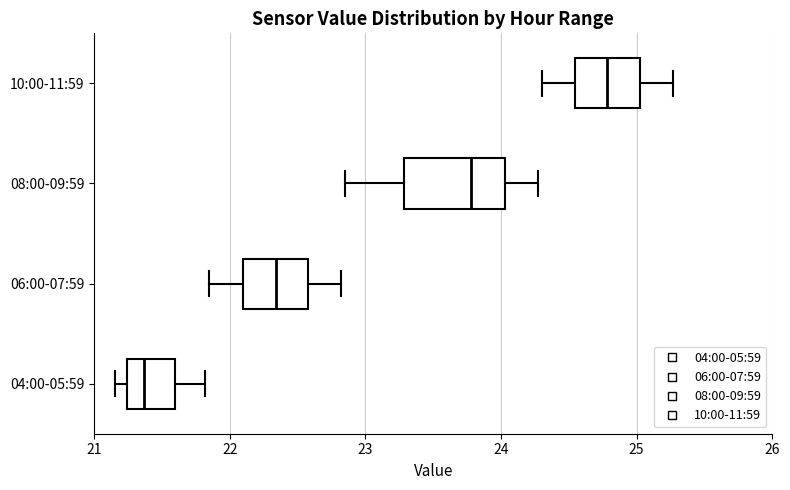

Where does the right whisker of the box for 08:00-09:59 end on the x-axis? The values are not printed on the chart, so give them approximately, as read against the axis.

24.3